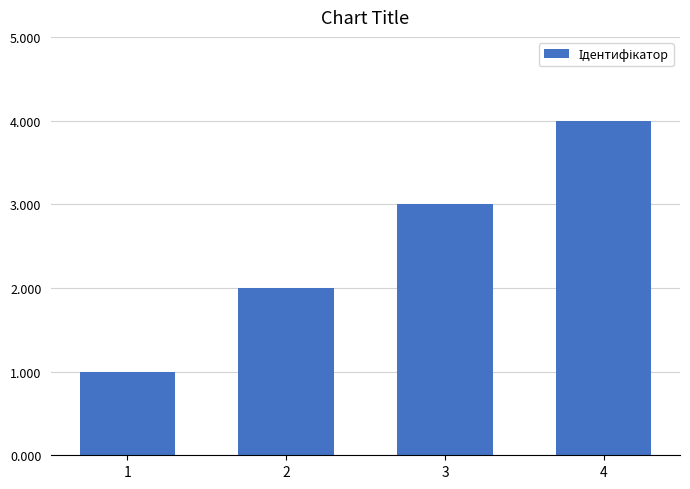

Are the bars horizontal?

No